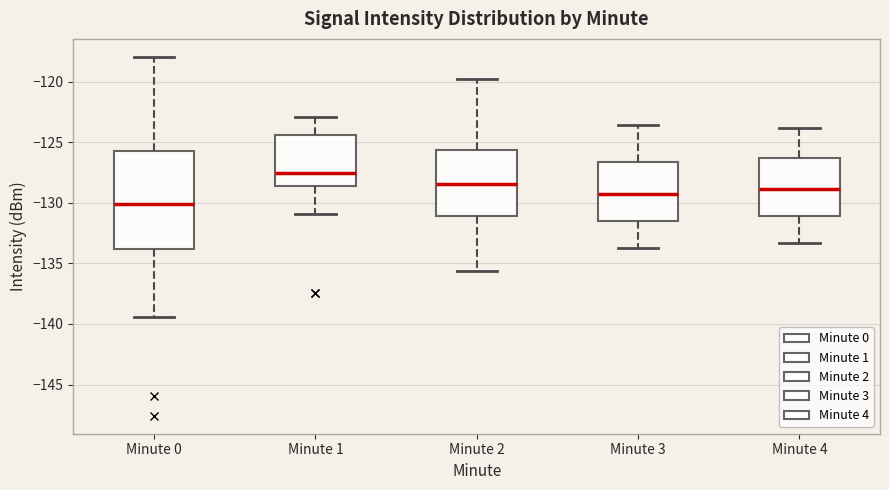

Which box is the tallest, from its lower edge to its upper edge?

Minute 0